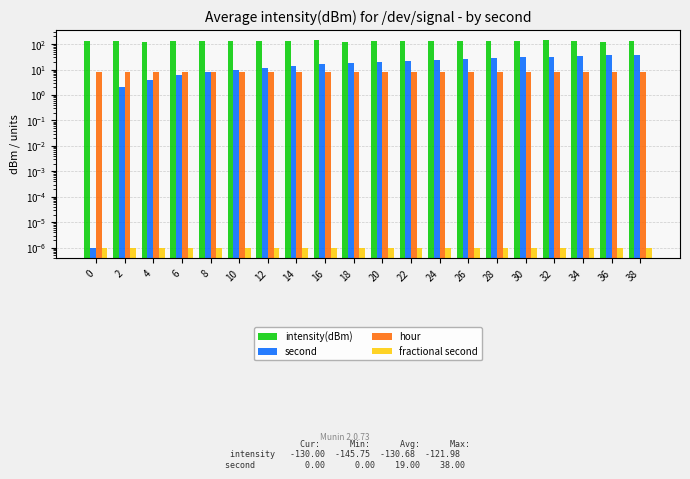

What is the value of the intensity(dBm) bar at the 16th from the left?

129.9